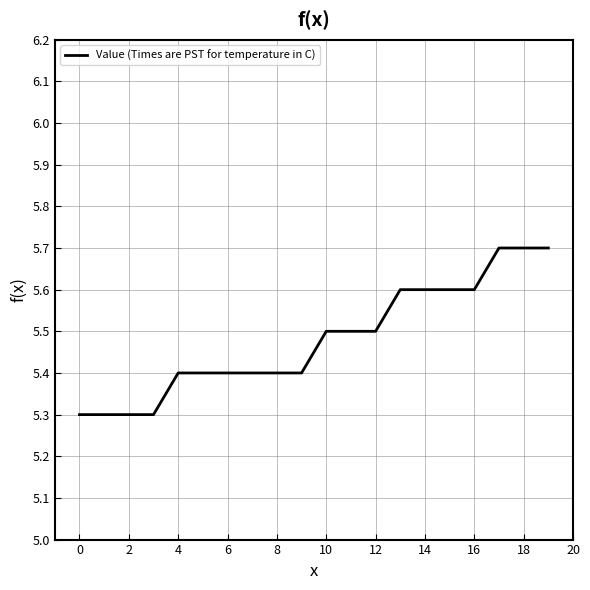

What is the difference between the maximum and minimum values?

0.4